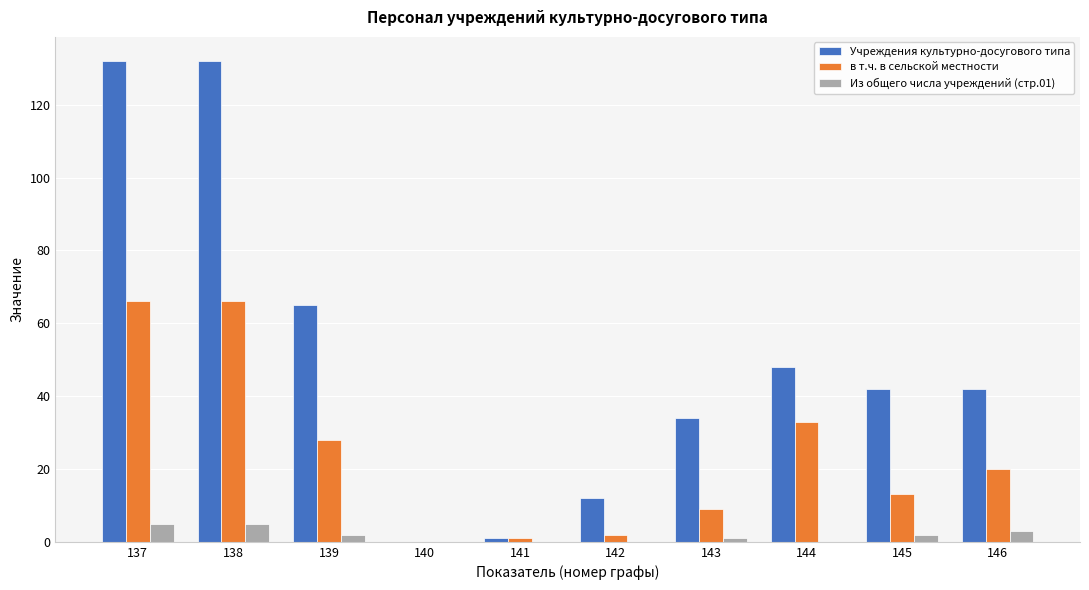

Which series has the largest range (max minus min)?

Учреждения культурно-досугового типа